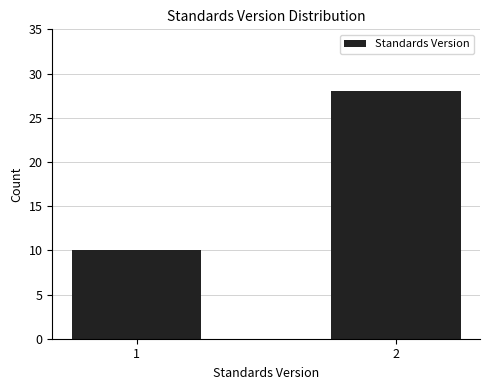

Reading left to right, transcribe all the data shown in this chart.

10	28